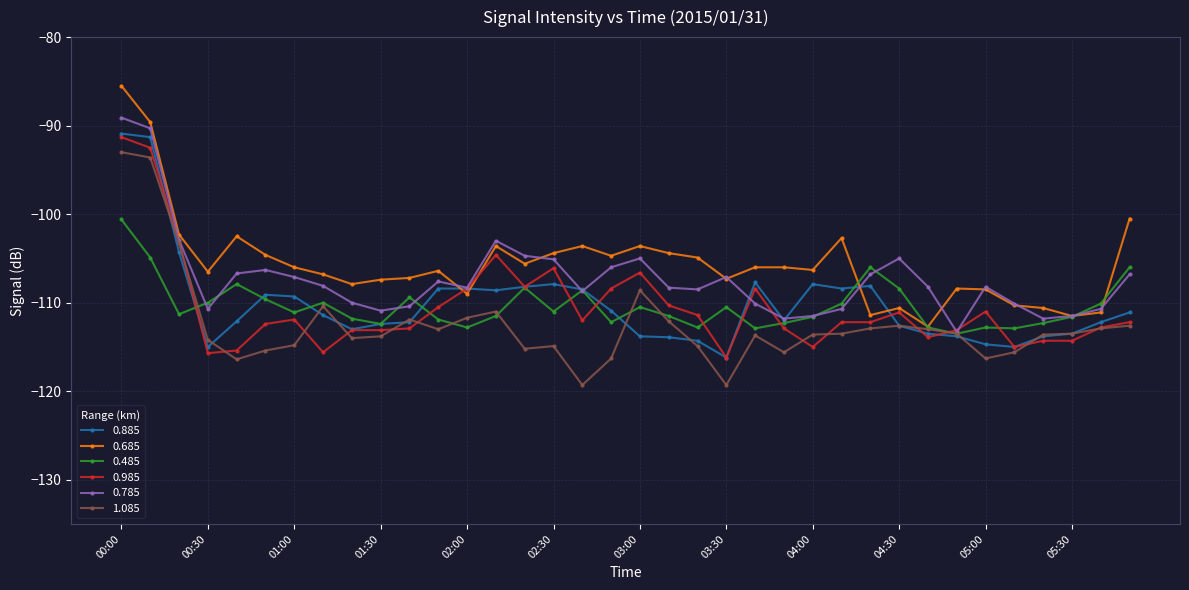

How many lines are shown in the chart?

6